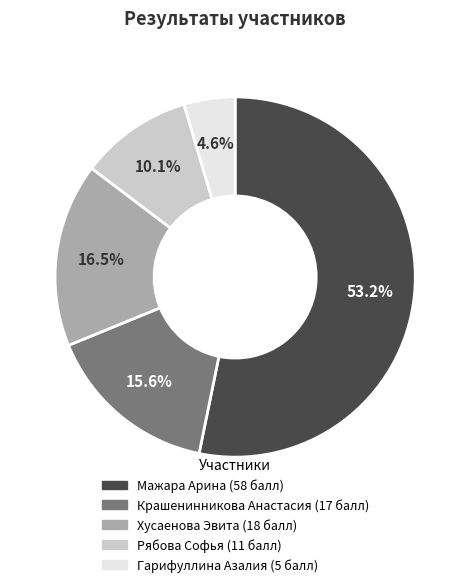

Is it true that Хусаенова Эвита is 30% of the pie?

False